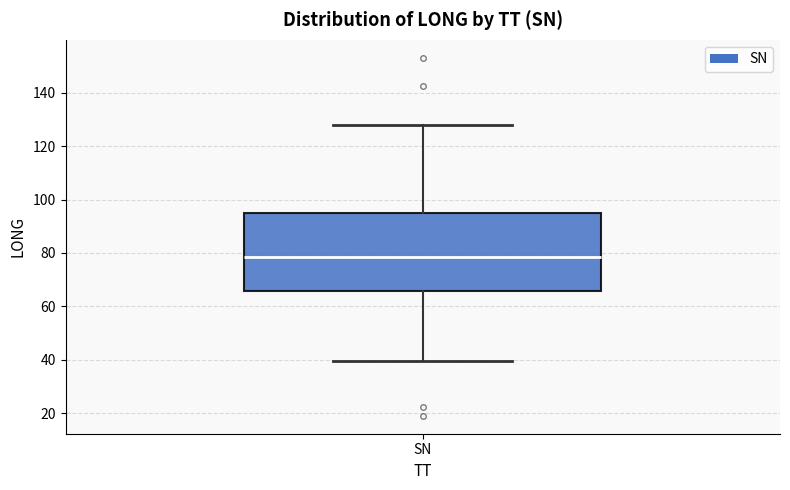

Read this box plot against the y-axis: the position of the median line, the range covered by the box, and the ends of both whiskers. The values are not printed on the chart, so give them approximately, as read against the axis.

median 78, box 66 to 94, whiskers 40 to 128